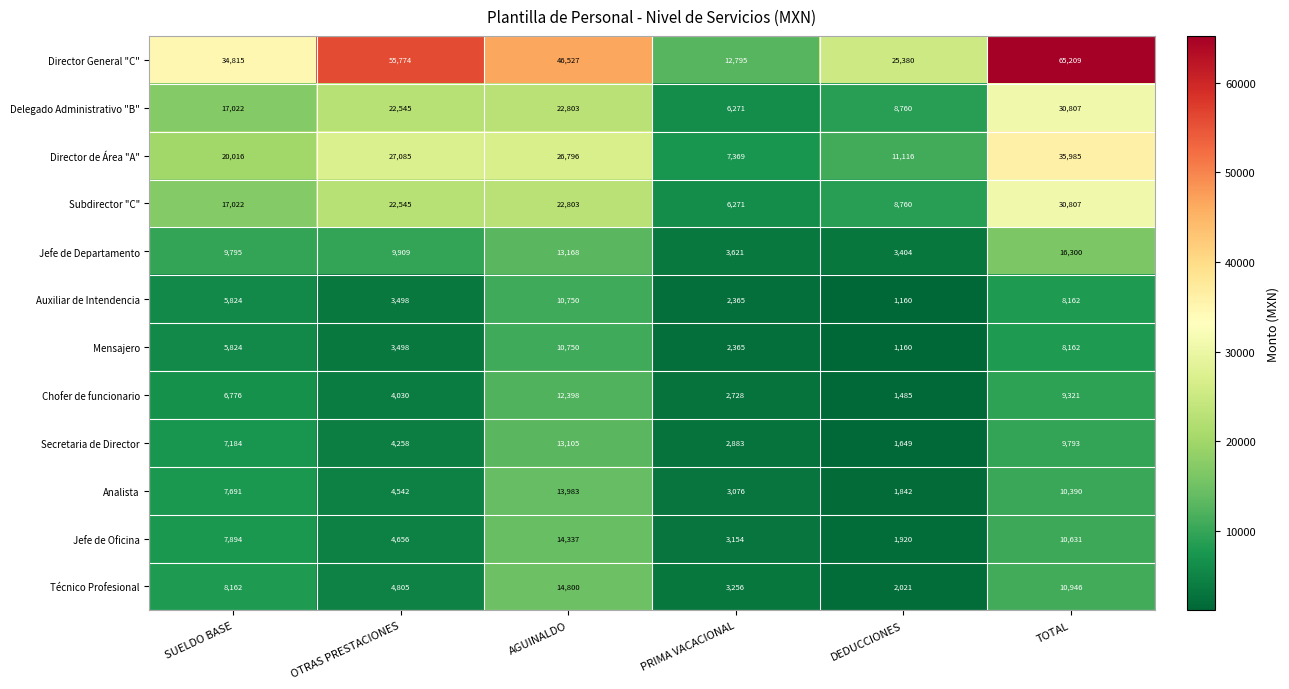

What is the difference between the maximum and minimum values in the Chofer de funcionario series?

10913